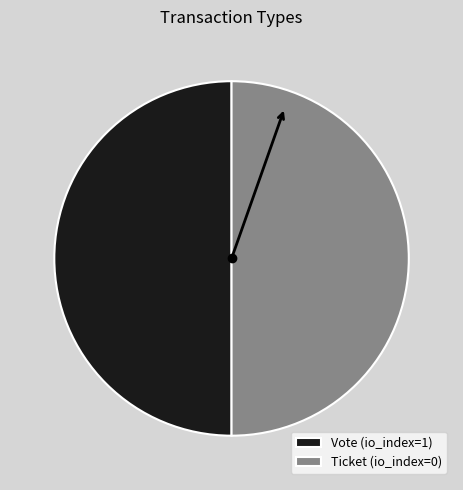

Is the sum of Ticket and Vote greater than half?

Yes